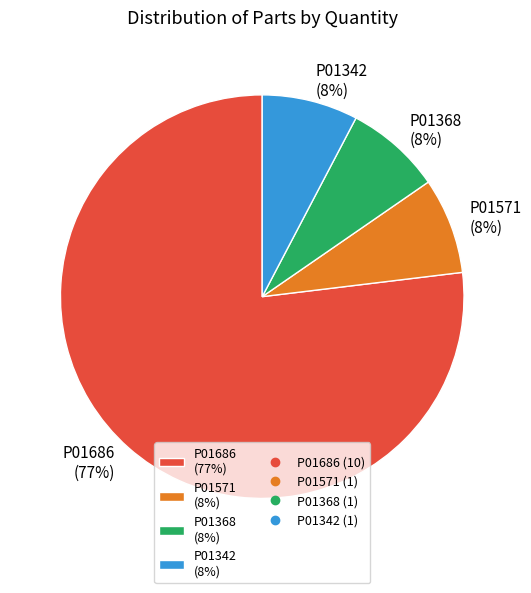

The P01571 slice represents 1% of the pie. True or false?

False